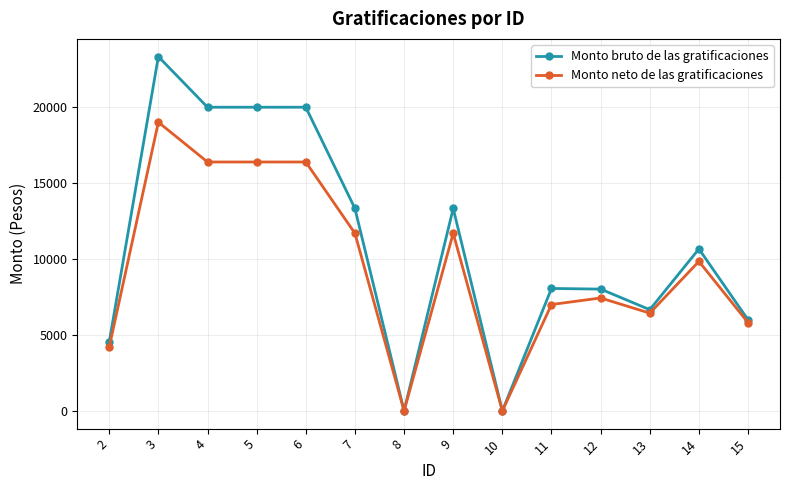

What is the spread (max minus min) of values at 9?

1635.4